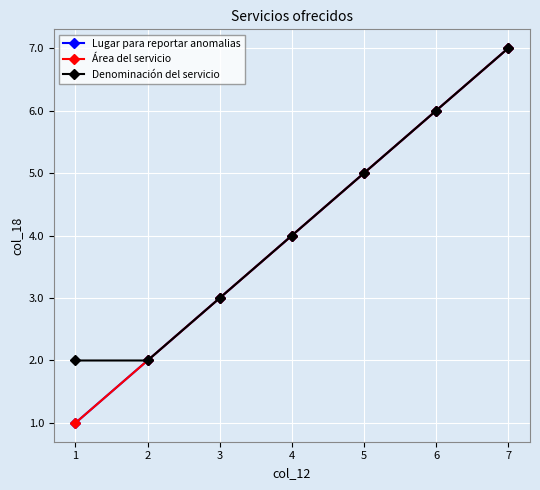

True or false: Lugar para reportar anomalias and Denominación del servicio cross at least once.

False